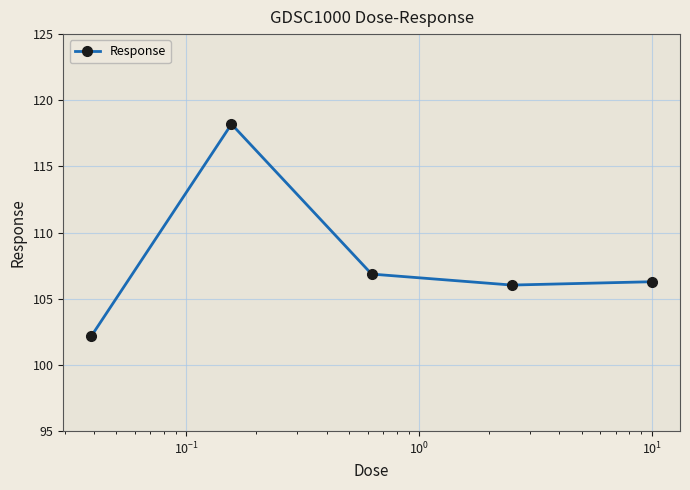

Count the number of data series in this chart.

1